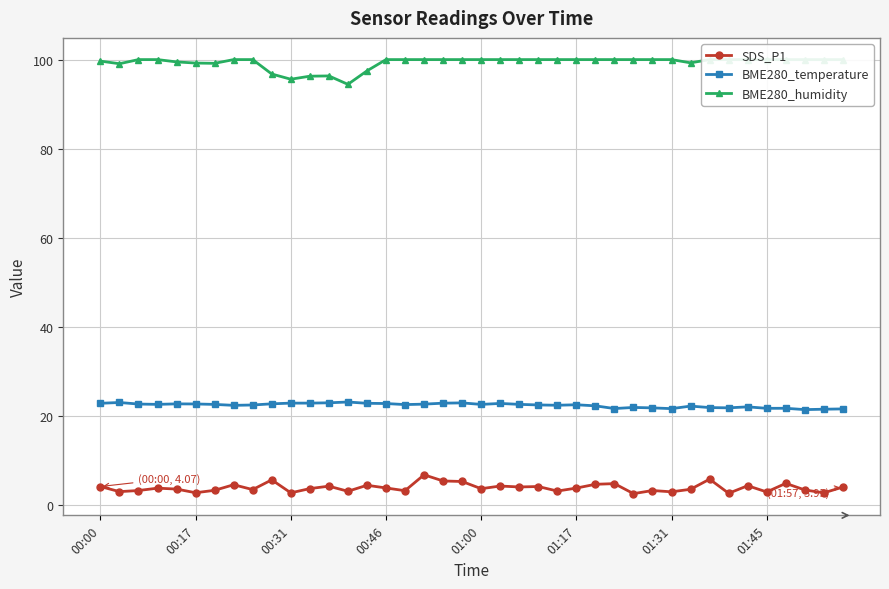

Rank the series by their average value, from highest to lowest.

BME280_humidity, BME280_temperature, SDS_P1